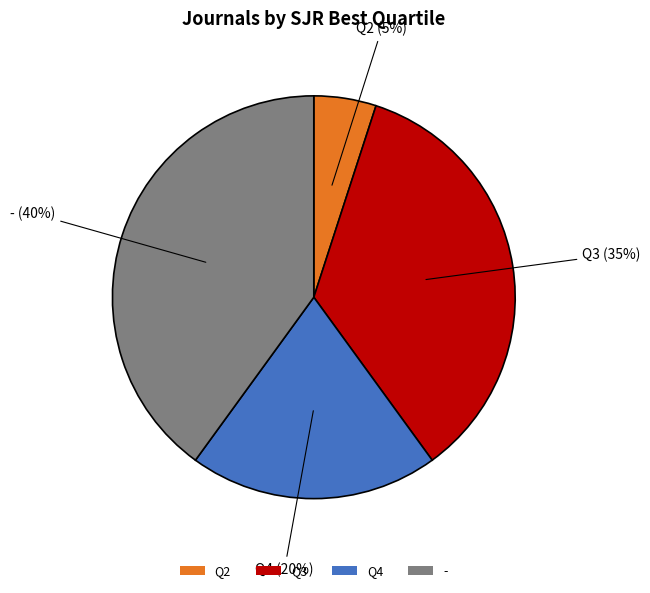

To the nearest percent, what percentage of the pie is Q3?

35%